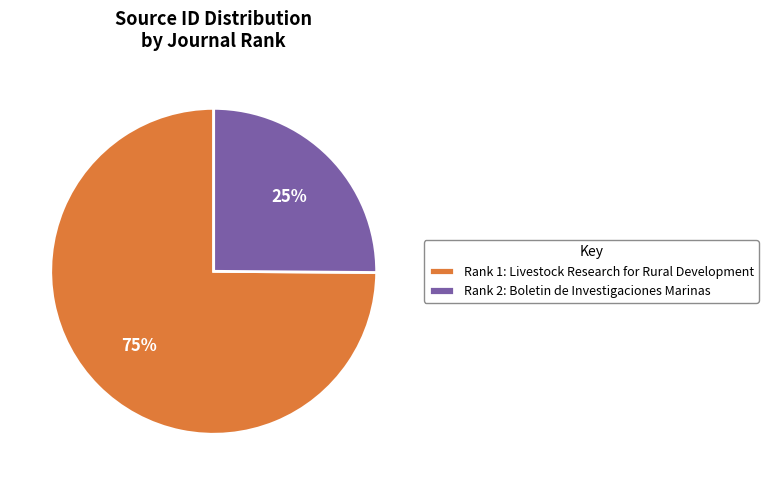

Which has a higher value, Rank 1: Livestock Research for Rural Development or Rank 2: Boletin de Investigaciones Marinas?

Rank 1: Livestock Research for Rural Development